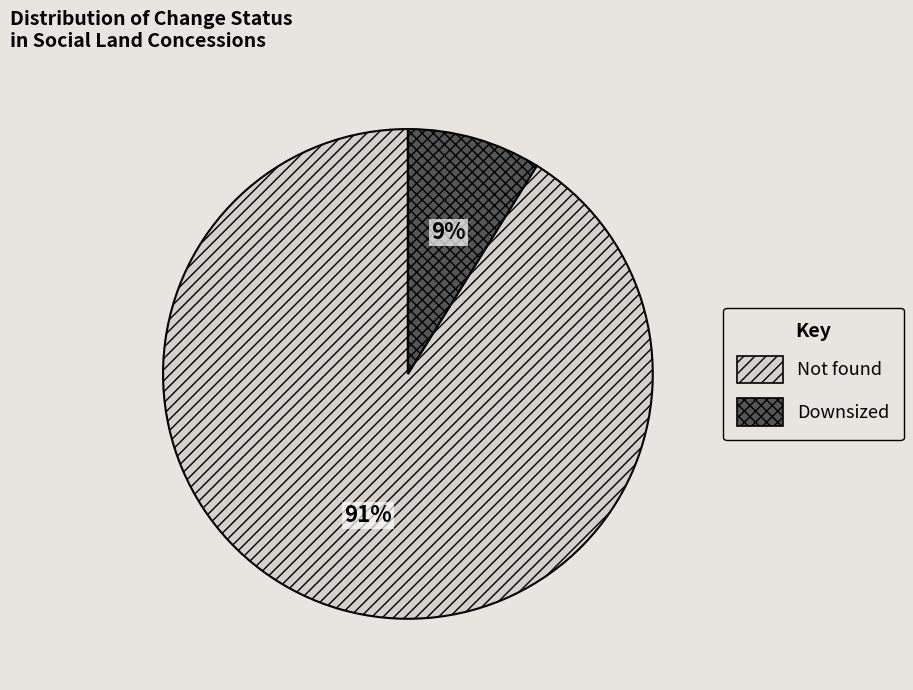

How many segments does this pie chart have?

2